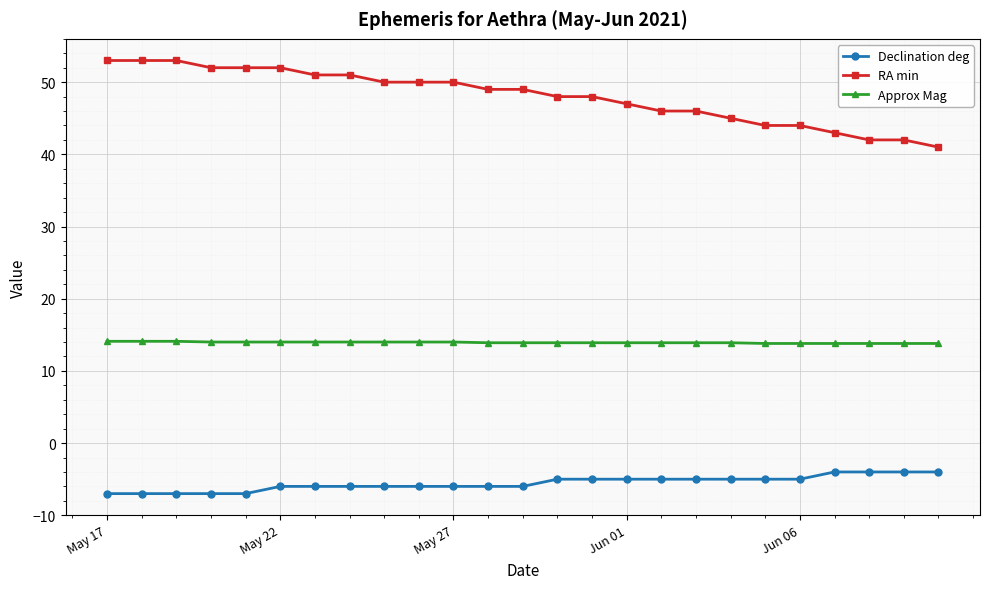

What is the value of the RA min point at the 10th from the left?

50.0